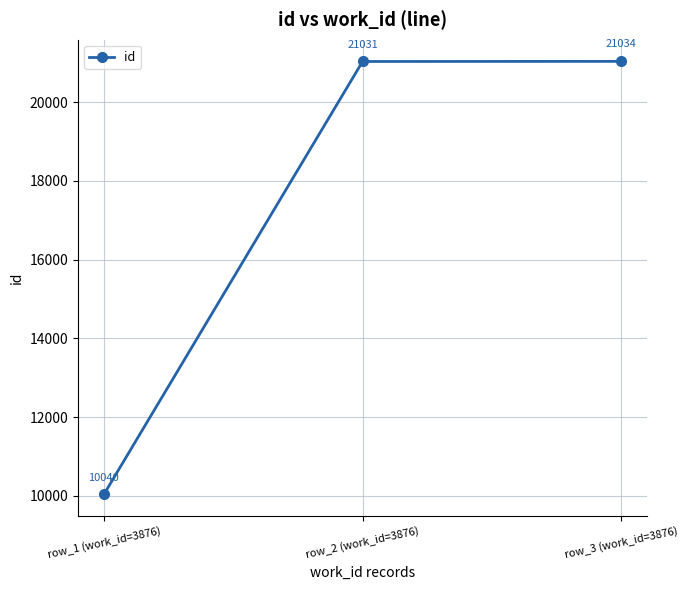

Does the chart have visible grid lines?

Yes